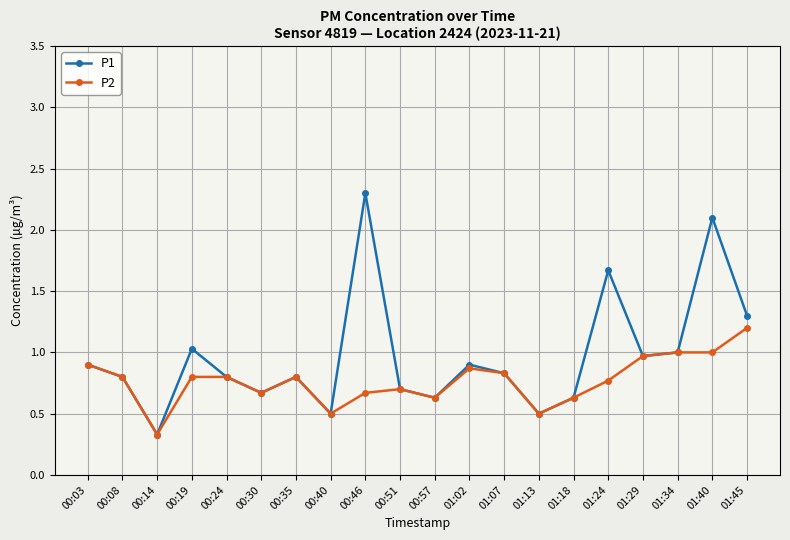

How many distinct data groups are displayed?

2